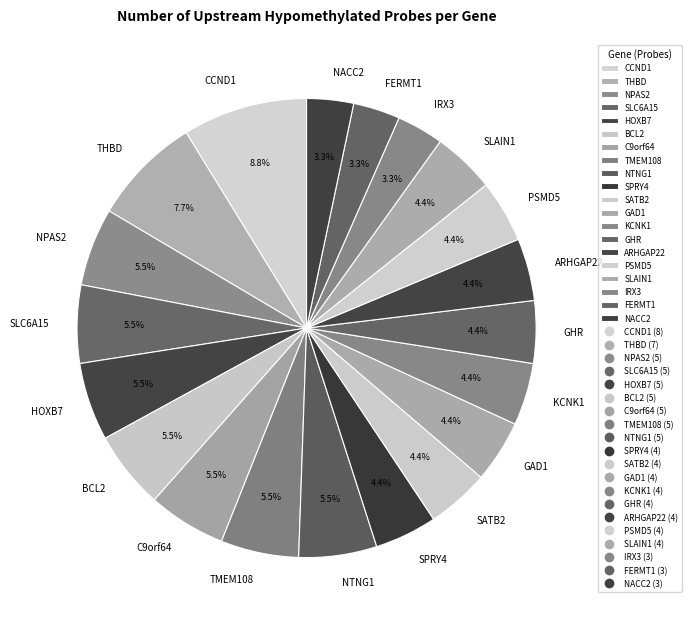

Does any single category account for the majority?

No